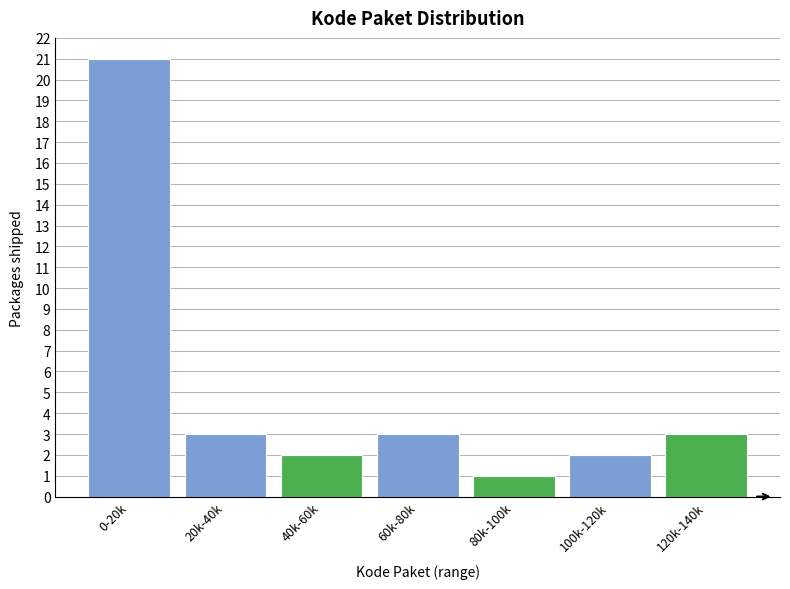

Reading left to right, transcribe all the data shown in this chart.

0-20k=21	20k-40k=3	40k-60k=2	60k-80k=3	80k-100k=1	100k-120k=2	120k-140k=3